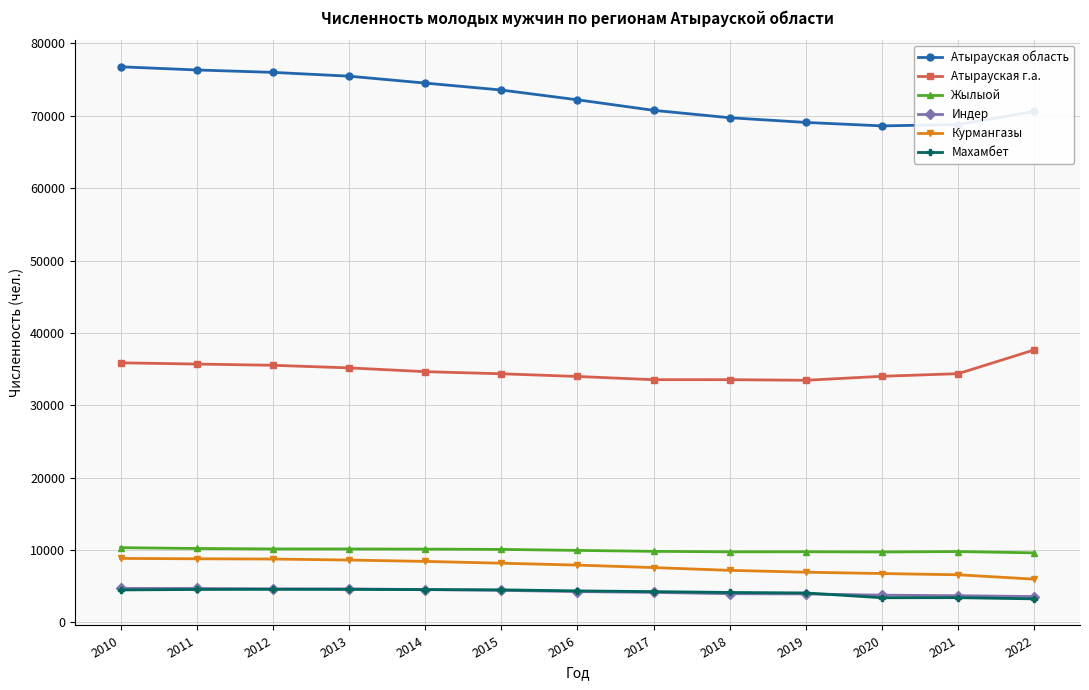

How many data points does each series have?

13